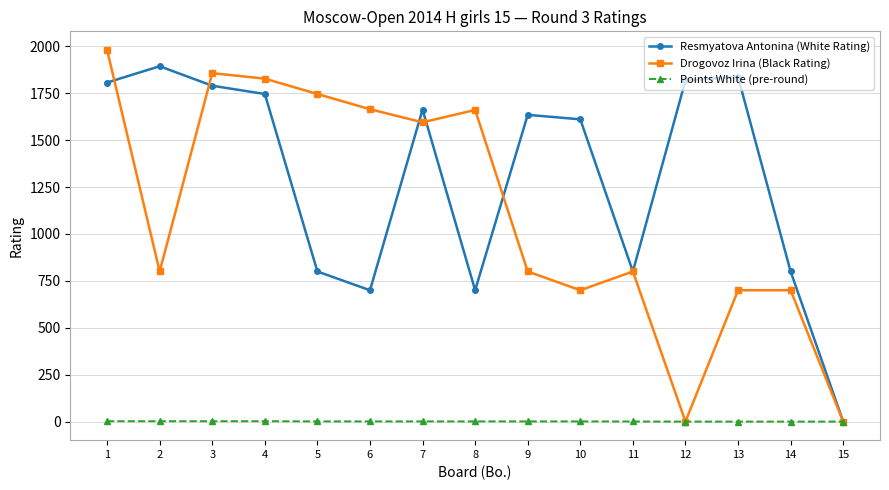

What is the sum of all Resmyatova Antonina (White Rating) values?

19601.0